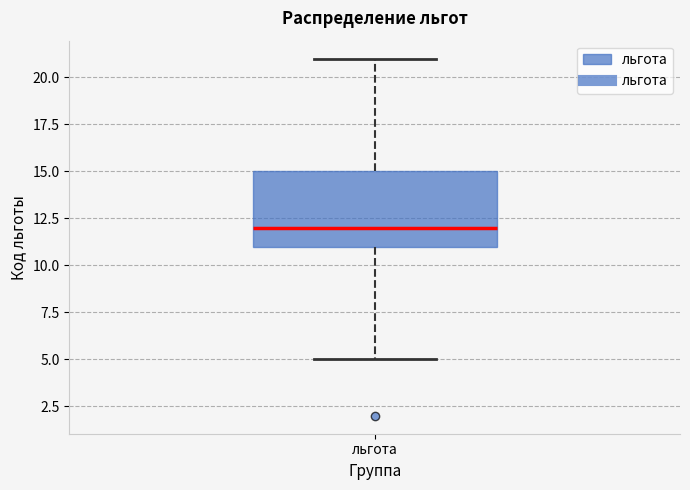

Read this box plot against the y-axis: the position of the median line, the range covered by the box, and the ends of both whiskers. The values are not printed on the chart, so give them approximately, as read against the axis.

median 12, box 11 to 15, whiskers 5 to 21